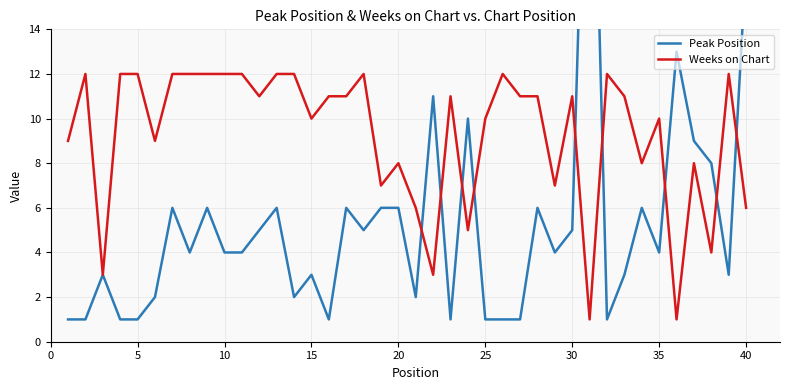

Which series ends up on top after the final intersection of Weeks on Chart and Peak Position?

Peak Position